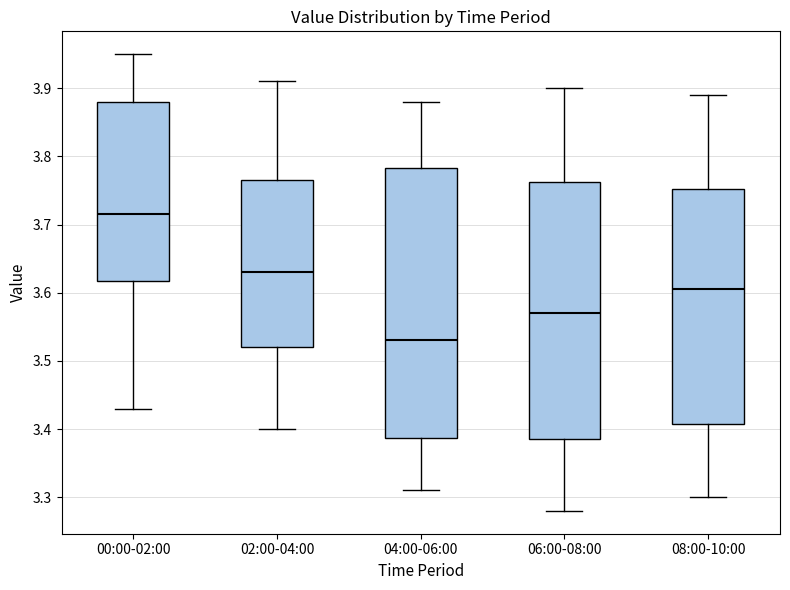

Reading left to right, read every box against the y-axis: the position of its median line, the range the box covers, and the ends of its whiskers. The values are not printed on the chart, so give them approximately, as read against the axis.

00:00-02:00: median 3.72, box 3.62 to 3.88, whiskers 3.43 to 3.95
02:00-04:00: median 3.63, box 3.52 to 3.77, whiskers 3.40 to 3.91
04:00-06:00: median 3.53, box 3.39 to 3.78, whiskers 3.31 to 3.88
06:00-08:00: median 3.57, box 3.39 to 3.76, whiskers 3.28 to 3.90
08:00-10:00: median 3.61, box 3.41 to 3.75, whiskers 3.30 to 3.89